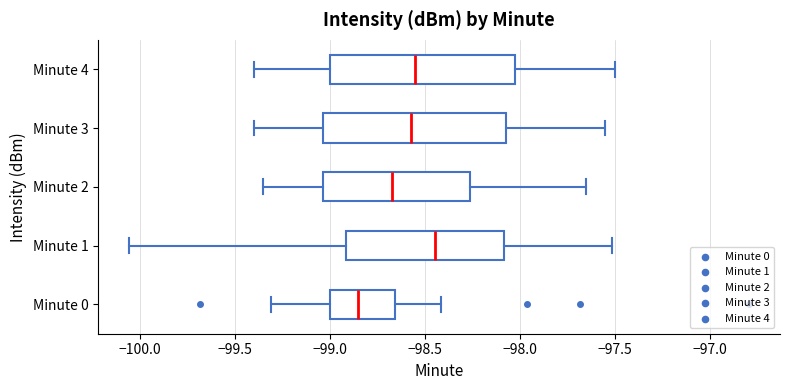

Reading bottom to top, transcribe this box plot: for each box, give where its median line is, the range the box spans, and where its two whiskers end, as read against the x-axis. The values are not printed on the chart, so give them approximately, as read against the axis.

Minute 0: median -98.85, box -99.00 to -98.65, whiskers -99.30 to -98.40
Minute 1: median -98.45, box -98.90 to -98.10, whiskers -100.05 to -97.50
Minute 2: median -98.65, box -99.05 to -98.25, whiskers -99.35 to -97.65
Minute 3: median -98.55, box -99.05 to -98.05, whiskers -99.40 to -97.55
Minute 4: median -98.55, box -99.00 to -98.00, whiskers -99.40 to -97.50